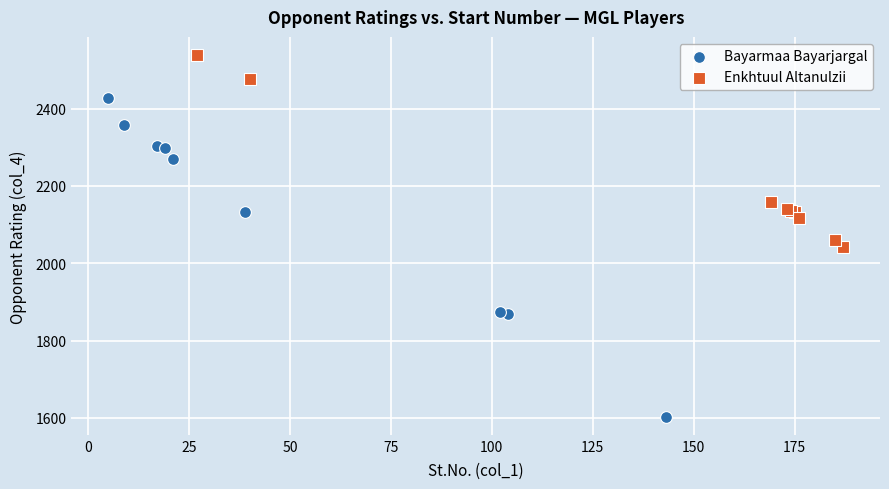

Which series has the largest Y range (max minus min)?

Bayarmaa Bayarjargal